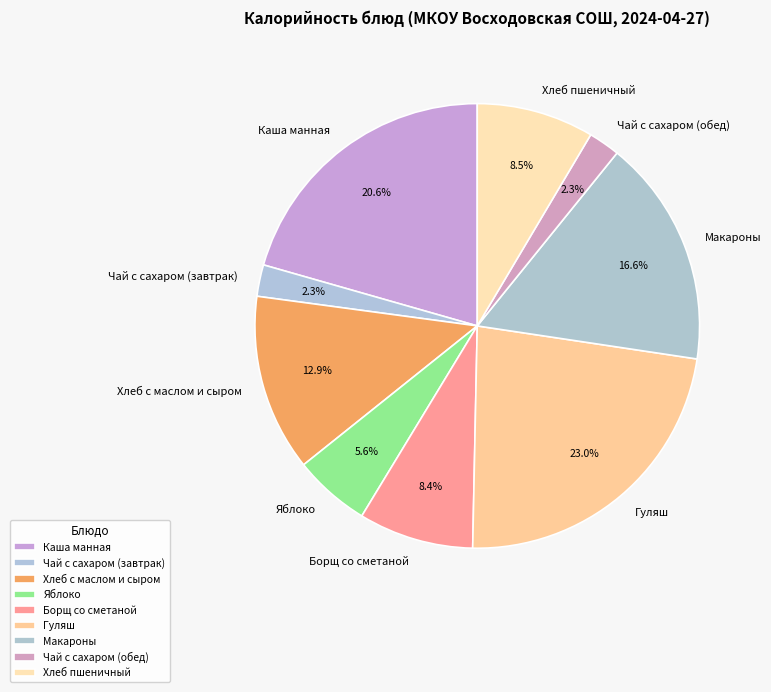

What is the total percentage of Борщ со сметаной and Гуляш?

31.3%